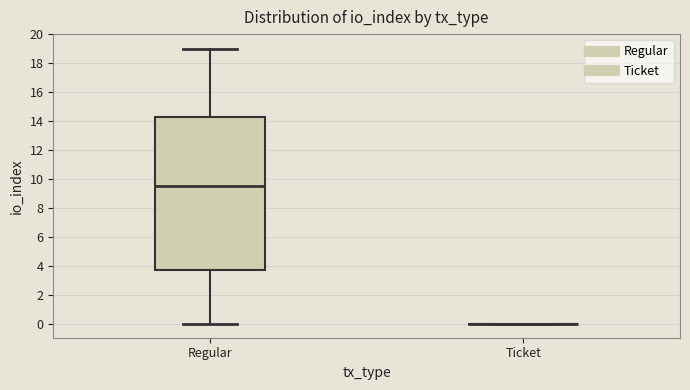

Reading left to right, transcribe this box plot: for each box, give where its median line is, the range the box spans, and where its two whiskers end, as read against the y-axis. The values are not printed on the chart, so give them approximately, as read against the axis.

Regular: median 9.6, box 3.8 to 14.2, whiskers 0.0 to 19.0
Ticket: box collapsed to a line at 0.0, whiskers 0.0 to 0.0